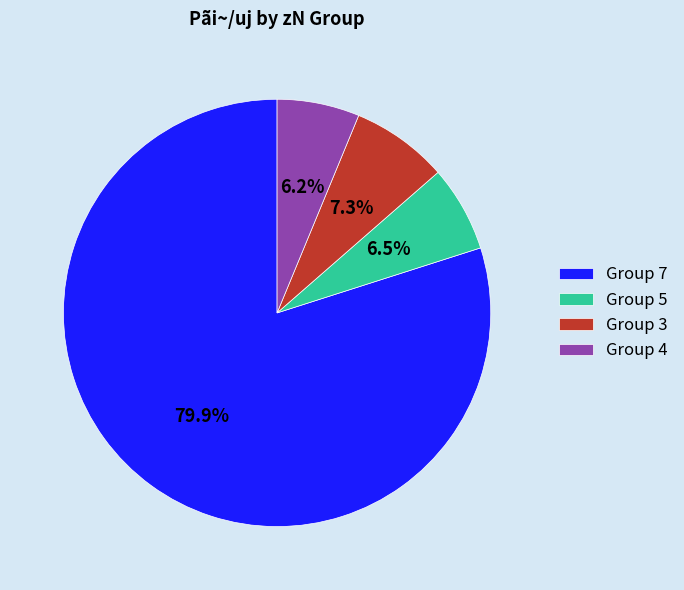

Combined, what portion of the pie is Group 7 and Group 4?

86.2%